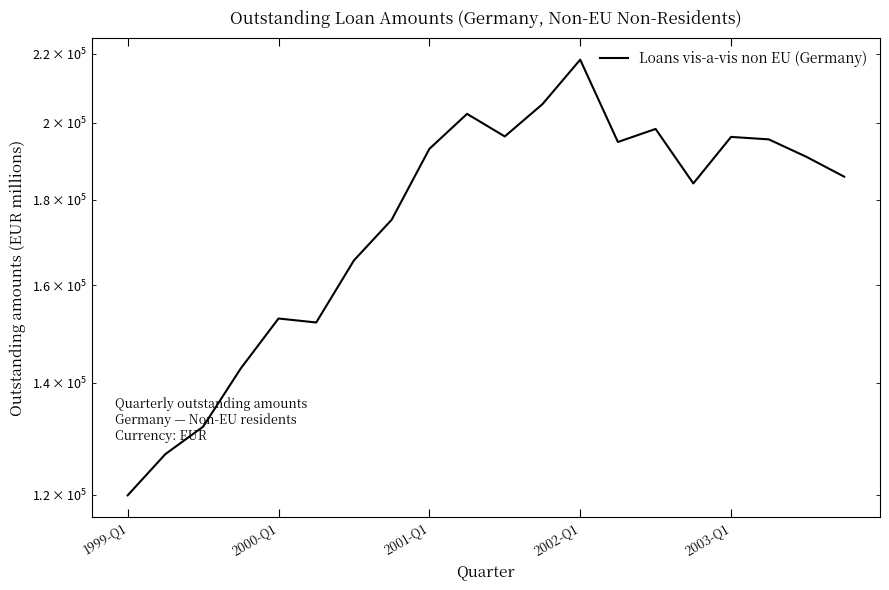

Where is the data nearest to the value 169039?

6